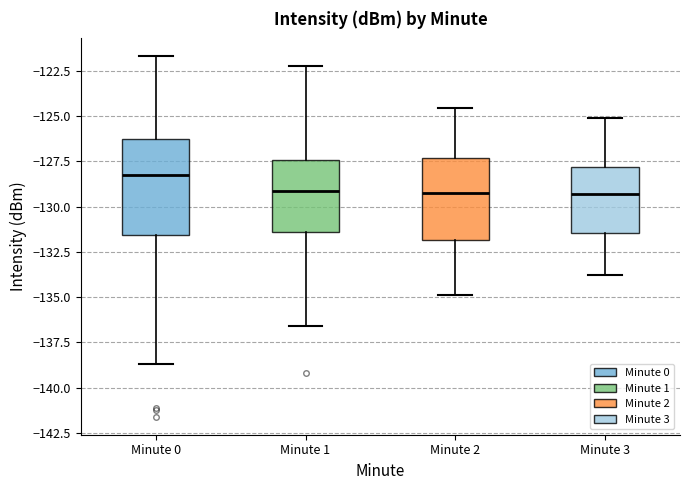

Where is the lower edge of the box for Minute 0 on the y-axis? The values are not printed on the chart, so give them approximately, as read against the axis.

-131.5